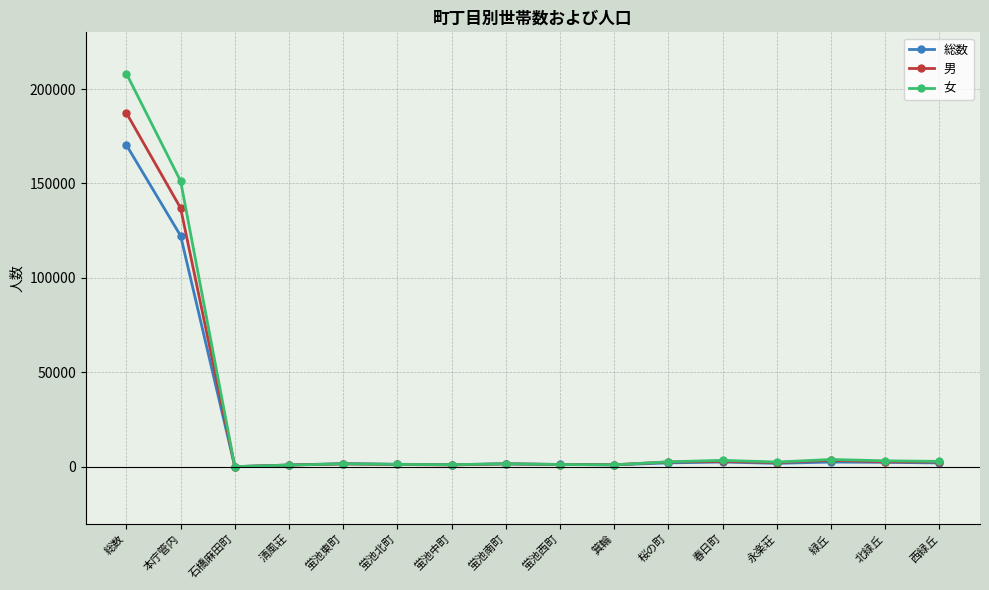

What are all the series names shown in the legend?

総数, 男, 女